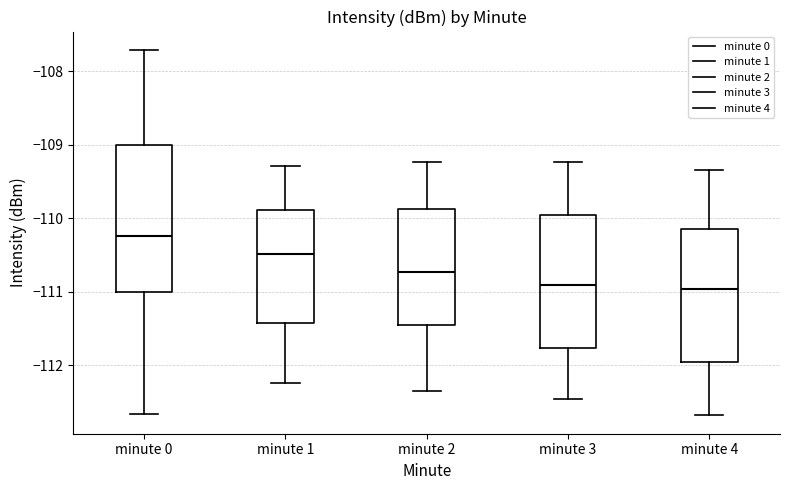

Reading left to right, transcribe this box plot: for each box, give where its median line is, the range the box spans, and where its two whiskers end, as read against the y-axis. The values are not printed on the chart, so give them approximately, as read against the axis.

minute 0: median -110.2, box -111.0 to -109.0, whiskers -112.7 to -107.7
minute 1: median -110.5, box -111.4 to -109.9, whiskers -112.2 to -109.3
minute 2: median -110.7, box -111.5 to -109.9, whiskers -112.3 to -109.2
minute 3: median -110.9, box -111.8 to -110.0, whiskers -112.5 to -109.2
minute 4: median -111.0, box -112.0 to -110.2, whiskers -112.7 to -109.3